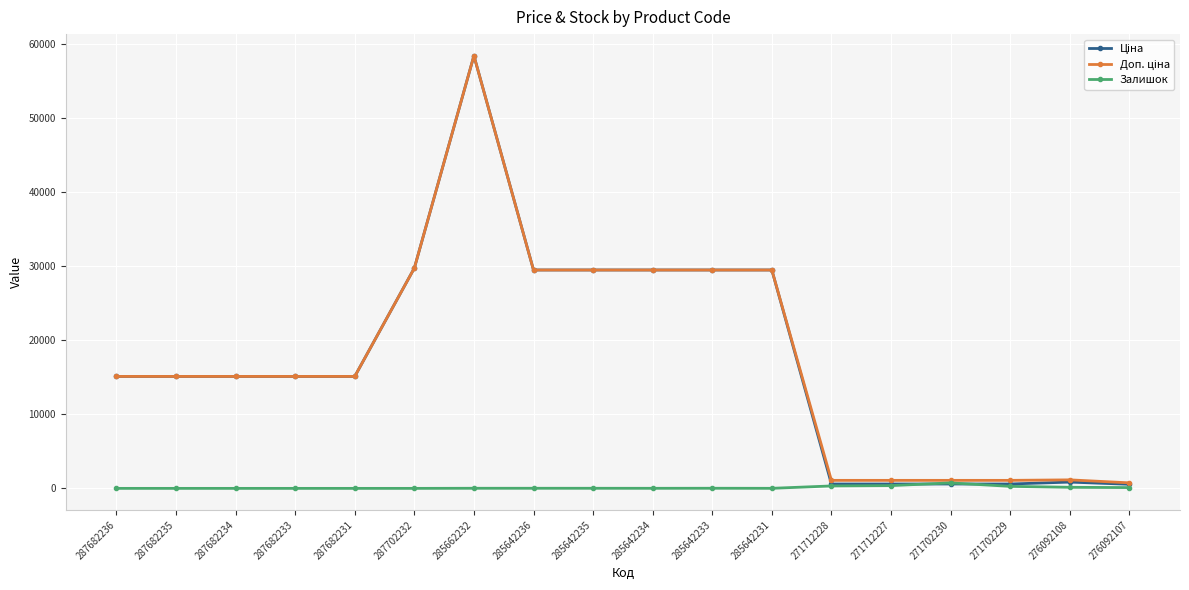

At which category is the sum across all series the highest?

285662232